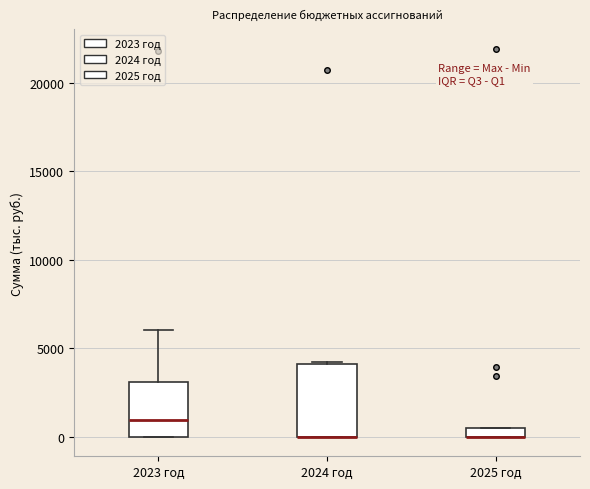

Comparing the boxes themselves (not the whiskers), which one is the tallest?

2024 год